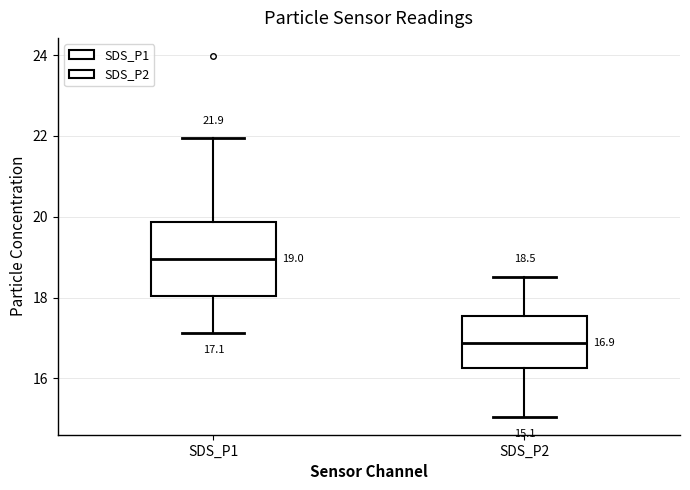

Which box is the tallest, from its lower edge to its upper edge?

SDS_P1